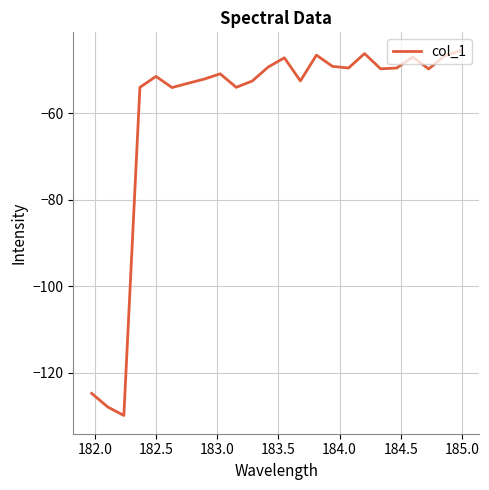

What is the difference between the maximum and minimum values?

84.4